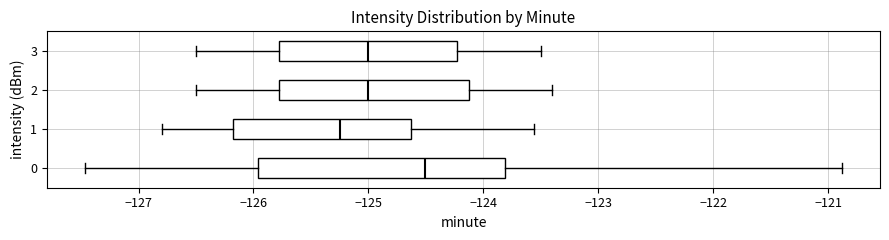

Which box has the furthest to the right median line?

0